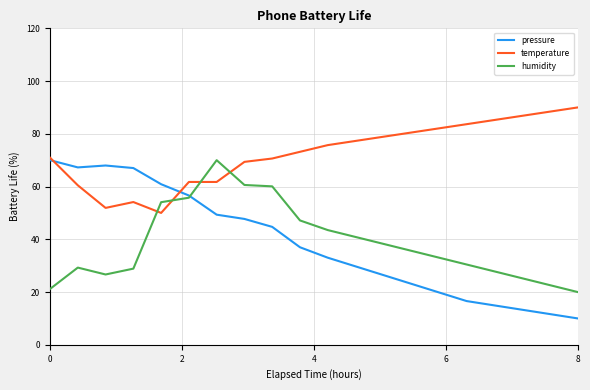

Which series has the widest spread of values?

pressure